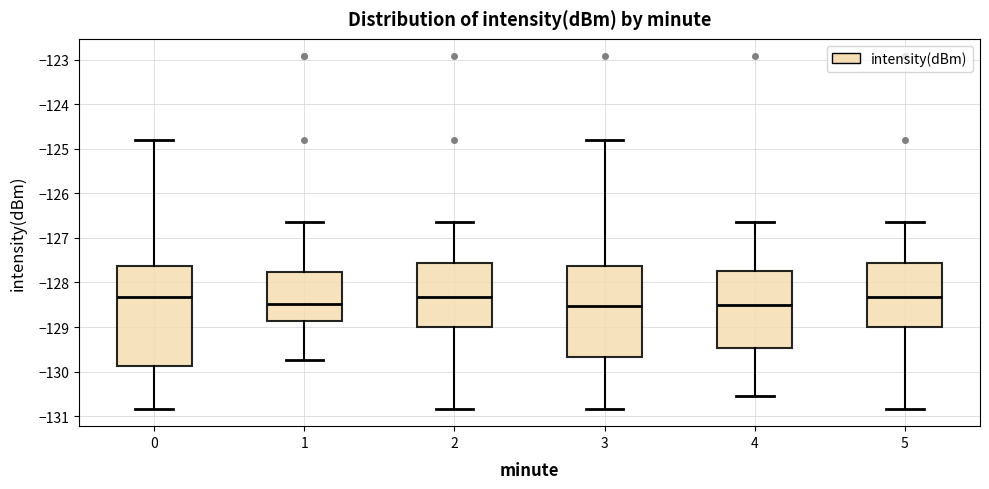

Comparing the boxes themselves (not the whiskers), which one is the tallest?

0